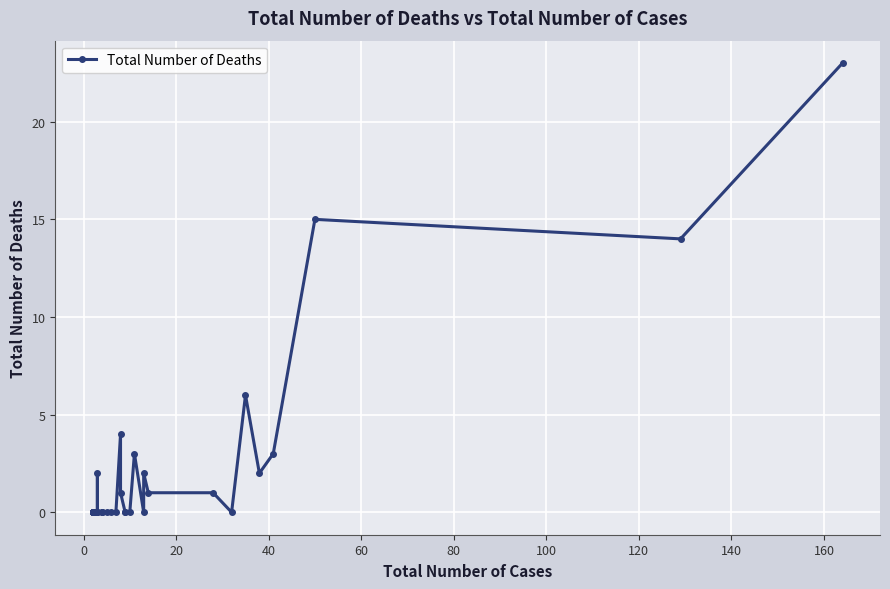

Reading right to left, list all the values displayed in this chart.

23	14	15	3	2	6	0	1	1	2	0	3	0	0	0	1	4	0	0	0	0	0	0	0	2	0	0	0	0	0	0	0	0	0	0	0	0	0	0	0